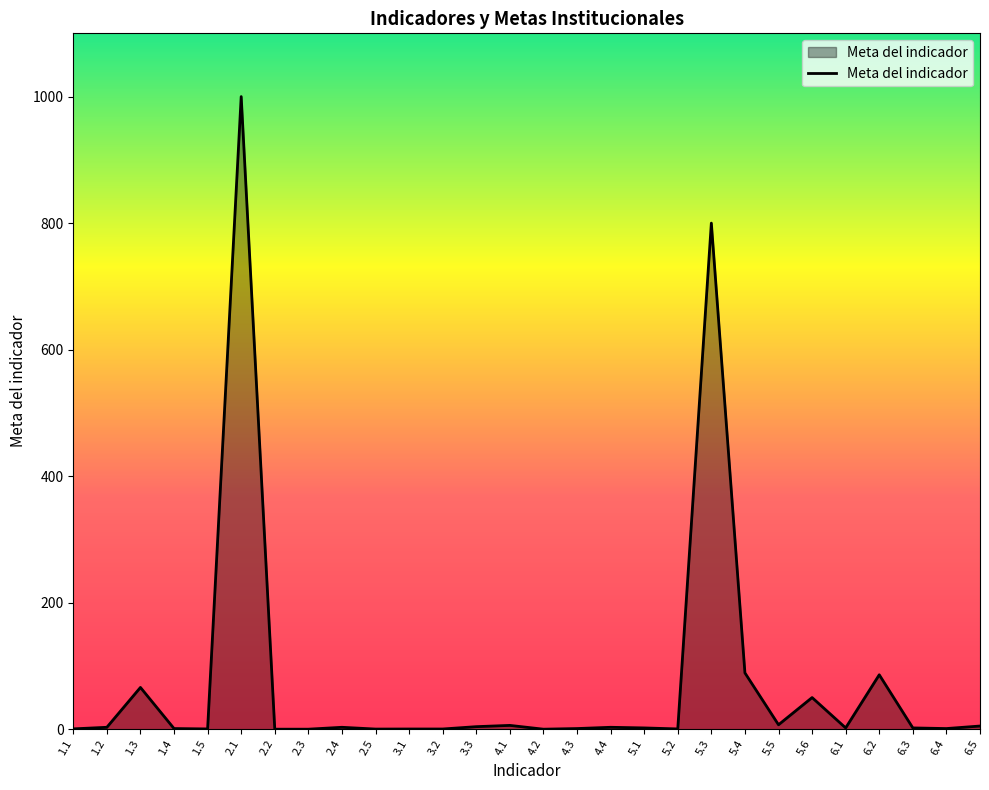

Which has a higher value, 5.4 or 4.1?

5.4